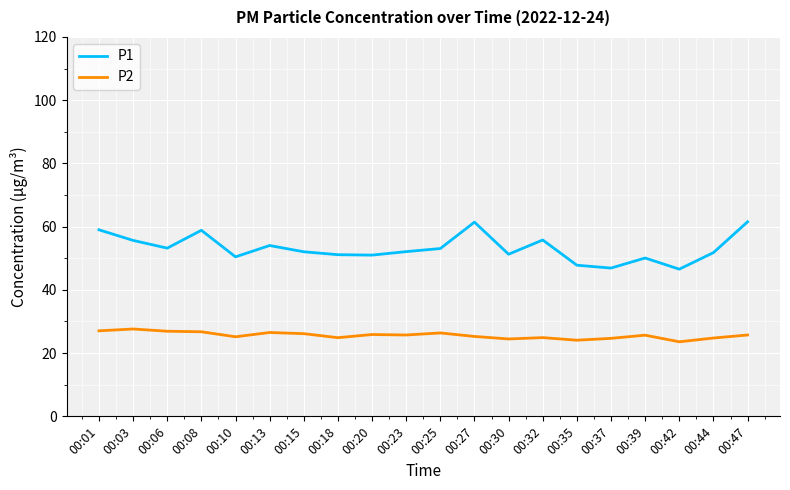

Which series has the largest total across all categories?

P1